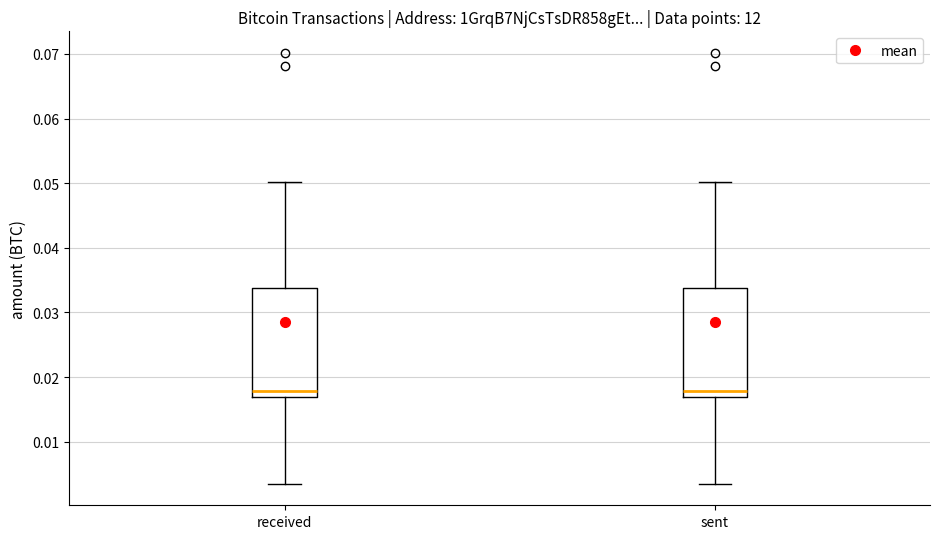

Where does the median line of the box for sent sit on the y-axis? The values are not printed on the chart, so give them approximately, as read against the axis.

0.018